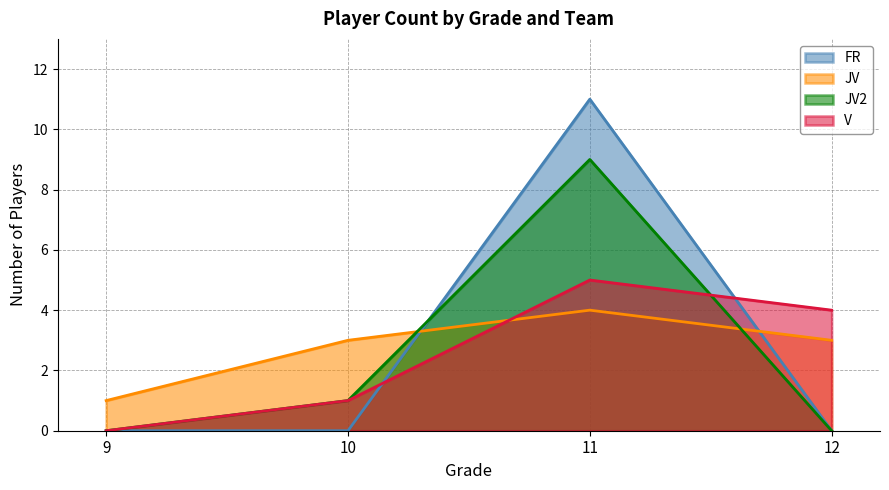

Reading right to left, what are all the values shown in this chart?

FR: 12=0	11=11	10=0	9=0
JV: 12=3	11=4	10=3	9=1
JV2: 12=0	11=9	10=1	9=0
V: 12=4	11=5	10=1	9=0